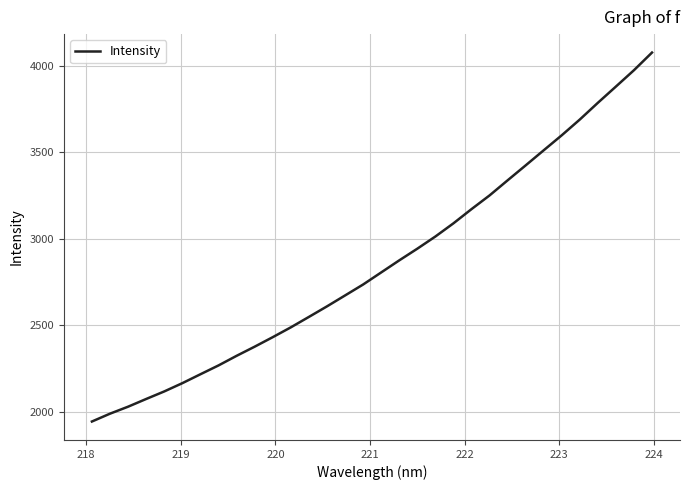

How many series are shown in this chart?

1